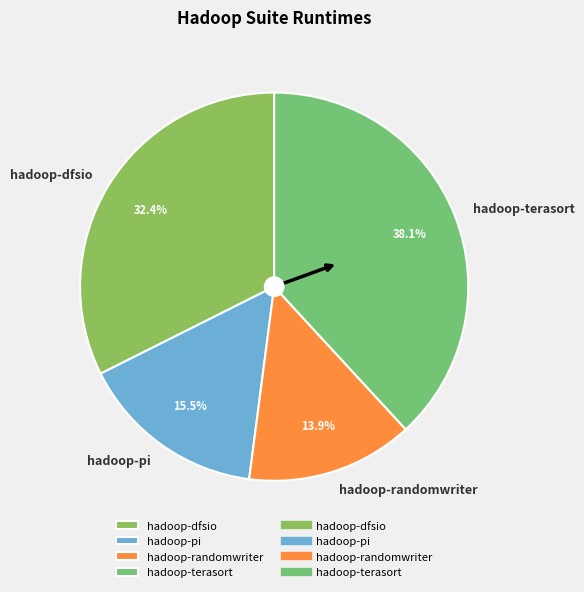

What is the smallest slice in the pie chart?

hadoop-randomwriter